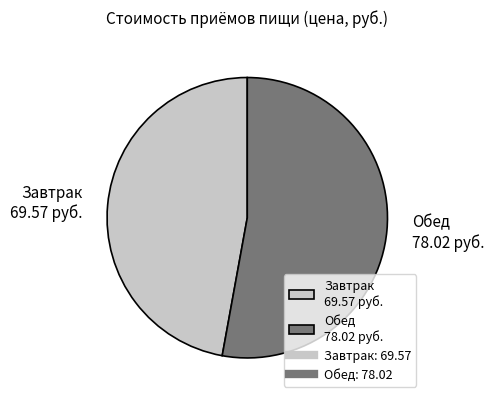

How many segments does this pie chart have?

2